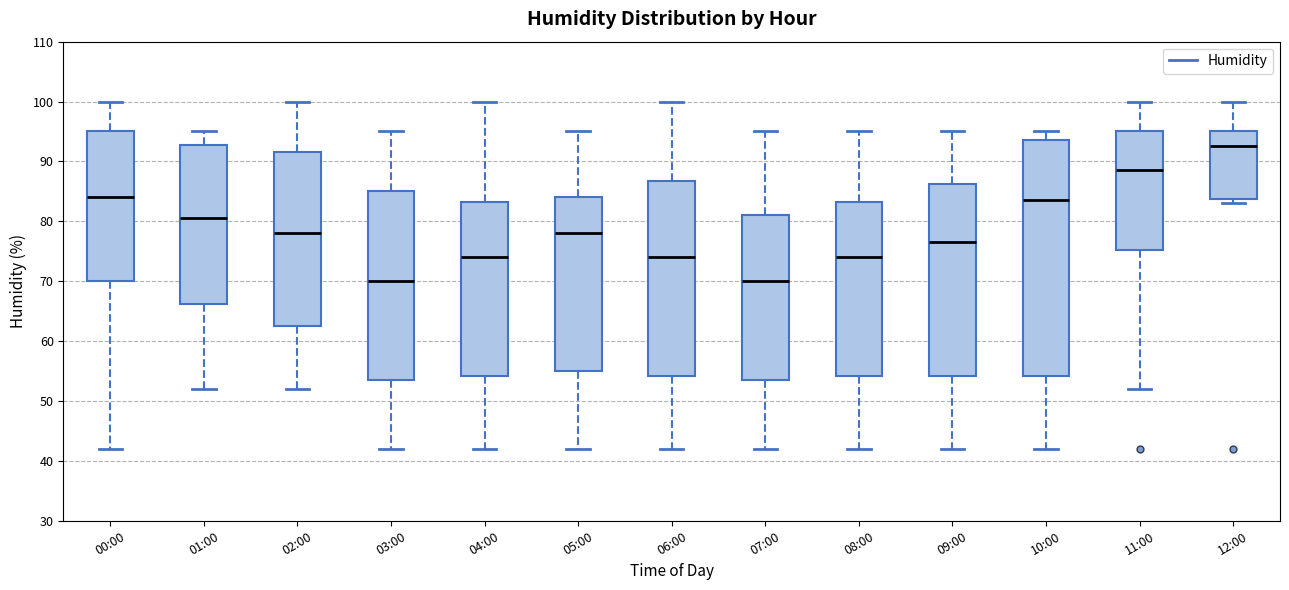

Reading left to right, read every box against the y-axis: the position of its median line, the range the box covers, and the ends of its whiskers. The values are not printed on the chart, so give them approximately, as read against the axis.

00:00: median 84, box 70 to 95, whiskers 42 to 100
01:00: median 81, box 66 to 93, whiskers 52 to 95
02:00: median 78, box 63 to 92, whiskers 52 to 100
03:00: median 70, box 54 to 85, whiskers 42 to 95
04:00: median 74, box 54 to 83, whiskers 42 to 100
05:00: median 78, box 55 to 84, whiskers 42 to 95
06:00: median 74, box 54 to 87, whiskers 42 to 100
07:00: median 70, box 54 to 81, whiskers 42 to 95
08:00: median 74, box 54 to 83, whiskers 42 to 95
09:00: median 77, box 54 to 86, whiskers 42 to 95
10:00: median 84, box 54 to 94, whiskers 42 to 95
11:00: median 89, box 75 to 95, whiskers 52 to 100
12:00: median 93, box 84 to 95, whiskers 83 to 100